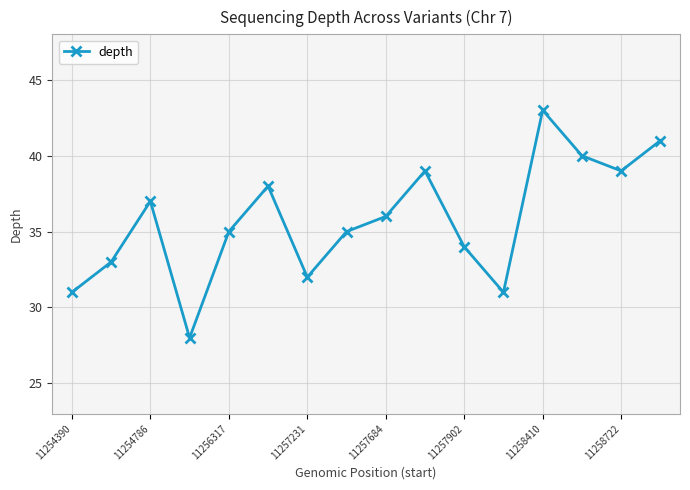

True or false: the data has more than 2 interior local peaks.

True